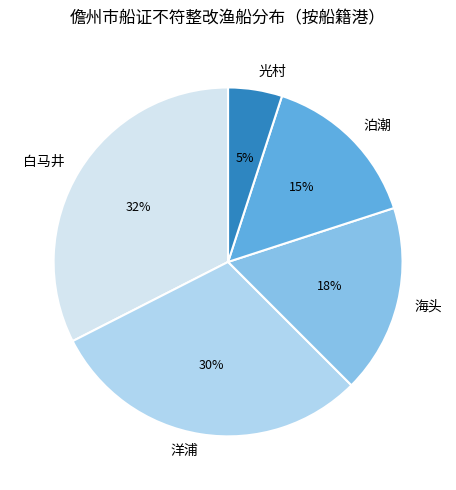

Which category has the smallest portion of the pie?

光村